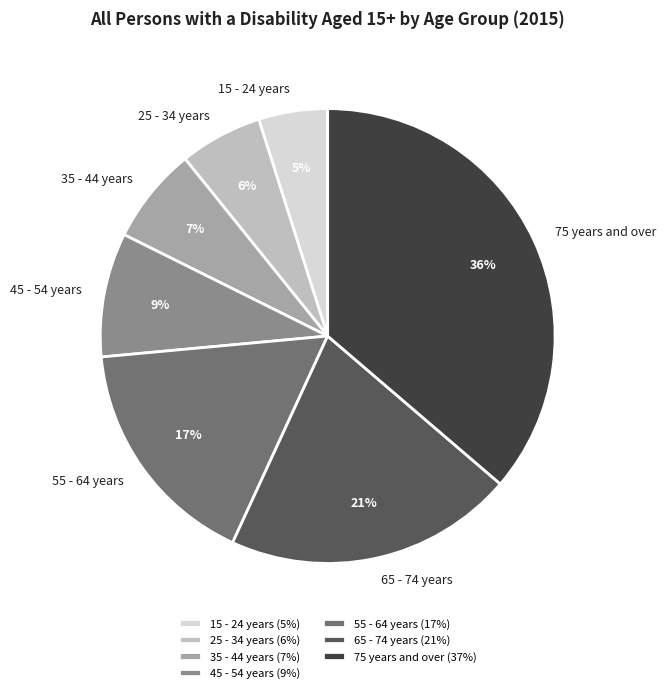

What is the smallest slice in the pie chart?

15 - 24 years